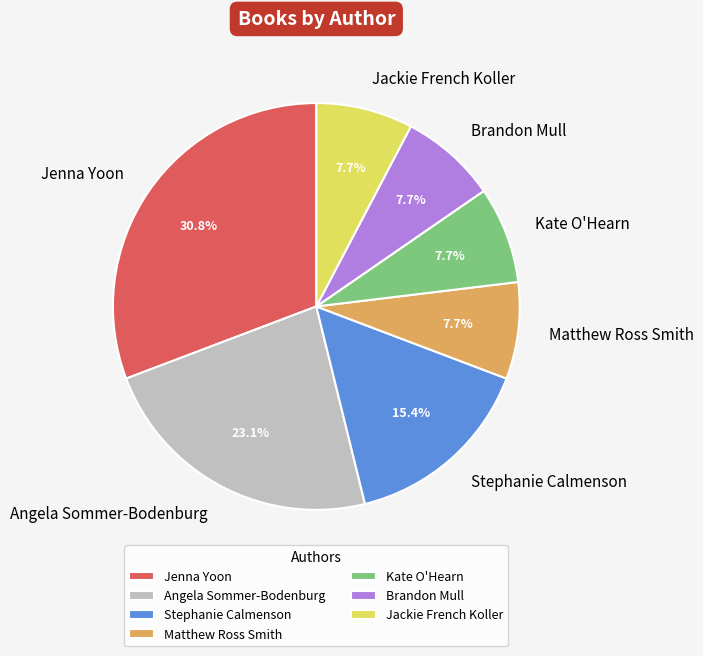

How many segments does this pie chart have?

7